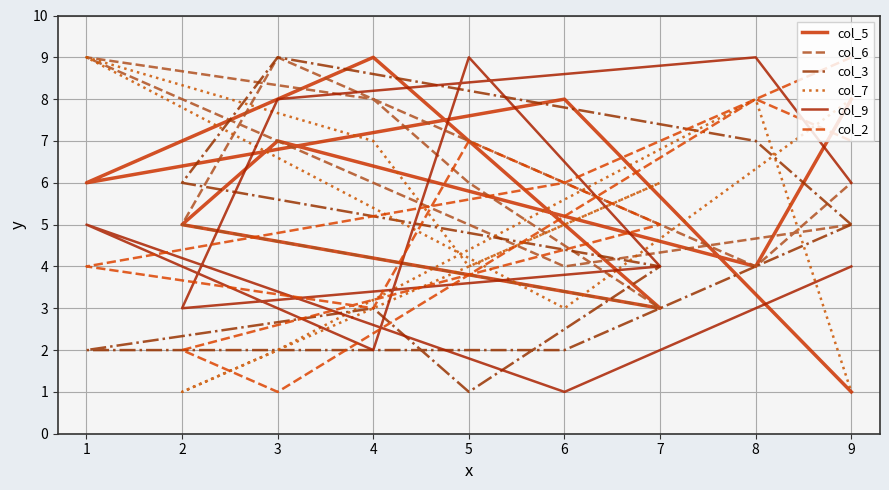

Reading left to right, list all the values displayed in this chart.

col_5: 1	8	6	9	7	3	5	7	4	8
col_6: 5	4	9	8	6	3	5	9	4	6
col_3: 5	2	2	3	1	4	6	9	7	5
col_7: 8	3	9	7	4	6	1	2	8	1
col_9: 4	1	5	2	9	4	3	8	9	6
col_2: 9	6	4	3	7	5	2	1	8	7